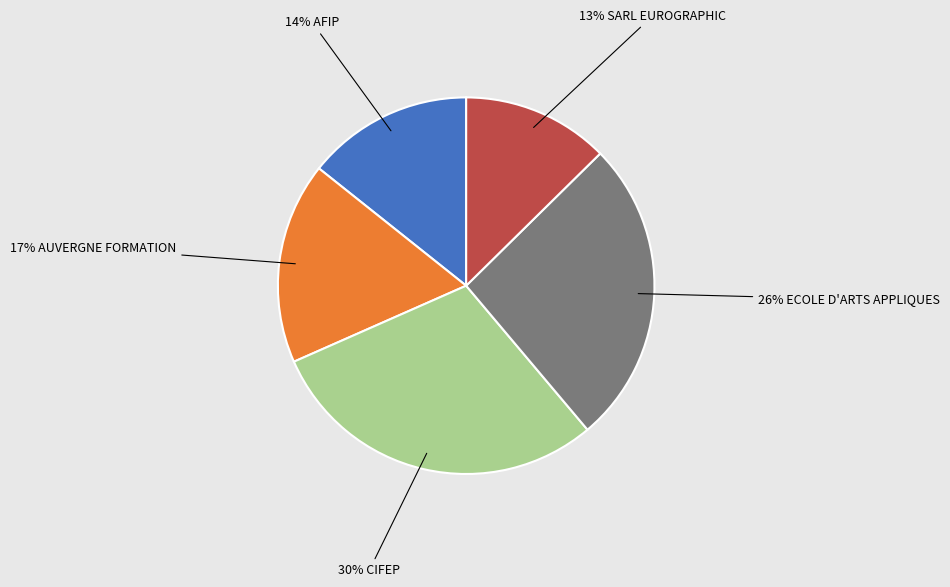

To the nearest percent, what is the average slice percentage?

20%